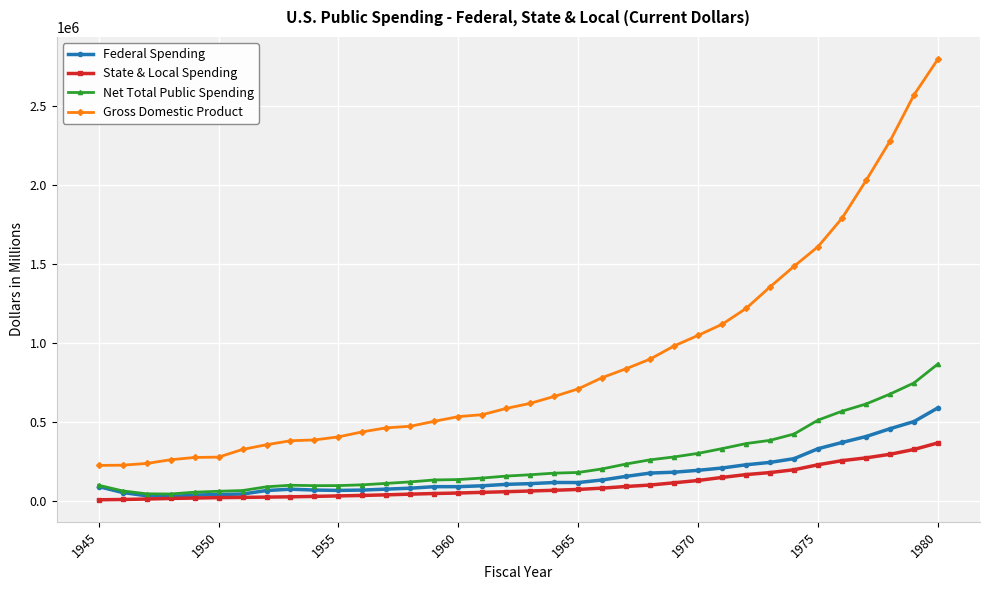

True or false: Net Total Public Spending and Gross Domestic Product intersect in this chart.

False